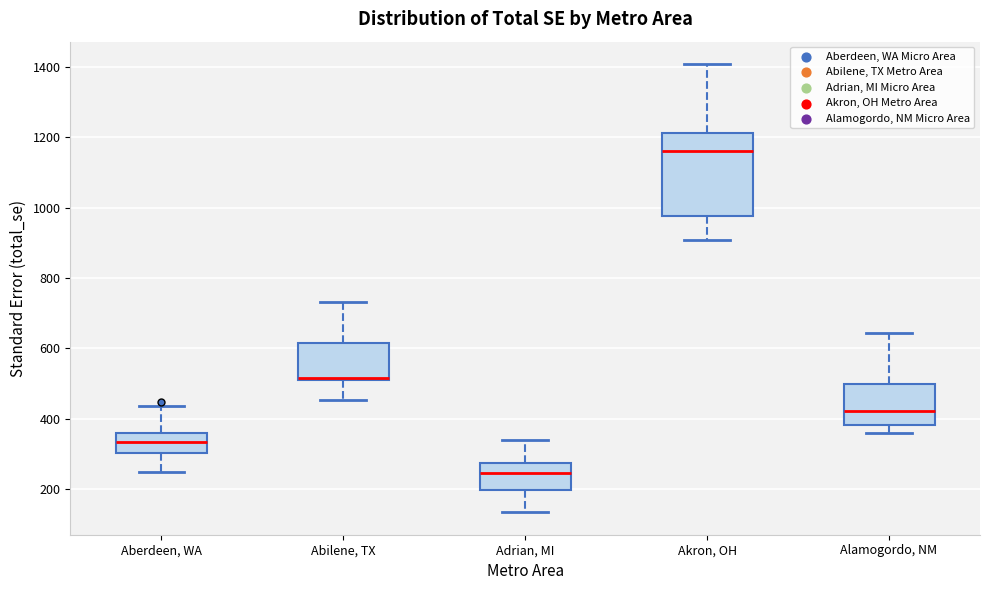

Reading left to right, transcribe this box plot: for each box, give where its median line is, the range the box spans, and where its two whiskers end, as read against the y-axis. The values are not printed on the chart, so give them approximately, as read against the axis.

Aberdeen, WA: median 340, box 300 to 360, whiskers 240 to 440
Abilene, TX: median 520 (drawn on the box's lower edge), box 520 to 620, whiskers 460 to 740
Adrian, MI: median 240, box 200 to 280, whiskers 140 to 340
Akron, OH: median 1160, box 980 to 1220, whiskers 900 to 1400
Alamogordo, NM: median 420, box 380 to 500, whiskers 360 to 640